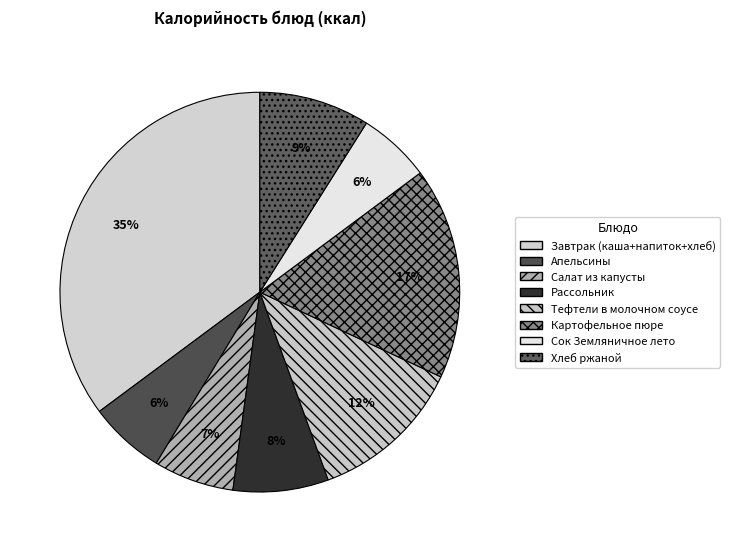

Approximately how many times larger is the value at Салат из капусты compared to Хлеб ржаной?

0.7